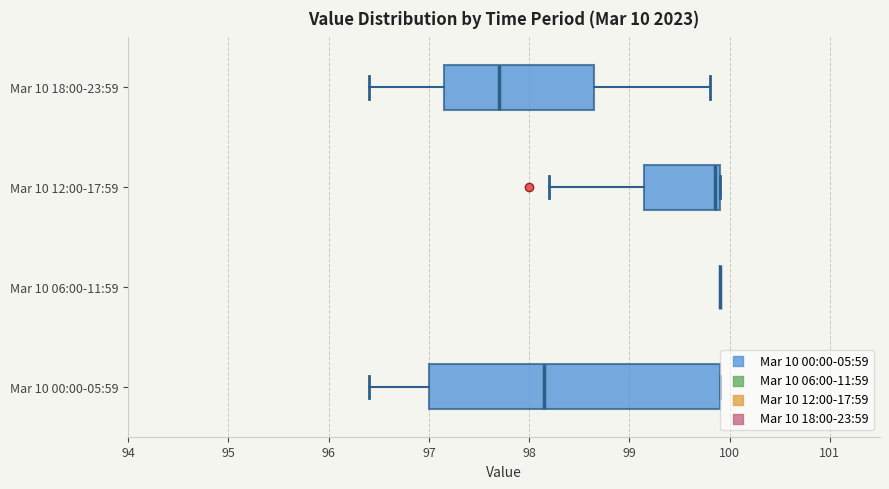

Comparing the boxes themselves (not the whiskers), which one is the widest?

Mar 10 00:00-05:59